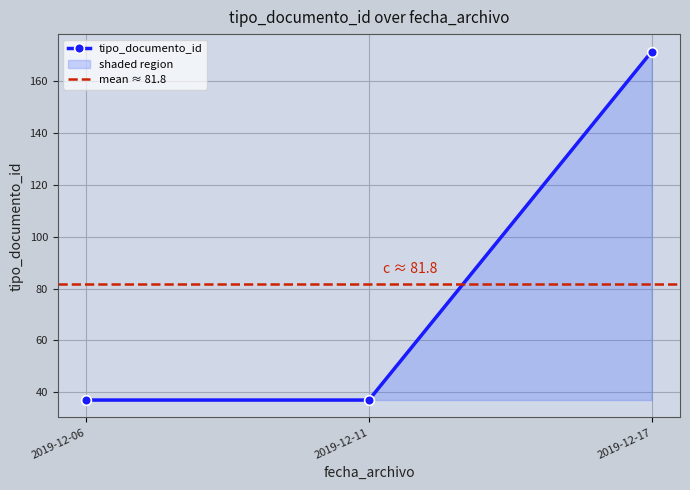

Is it true that tipo_documento_id equals 15.9 at 2019-12-06?

False